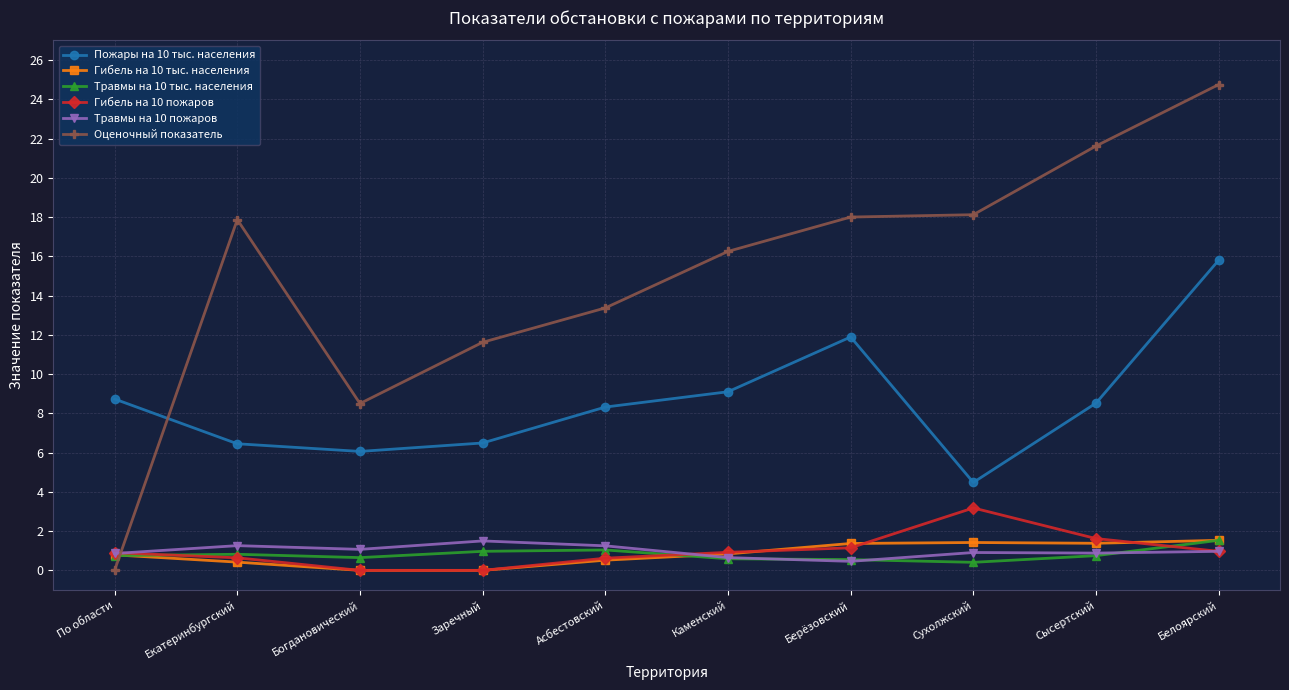

What is the label of the 10th point from the right?

По области